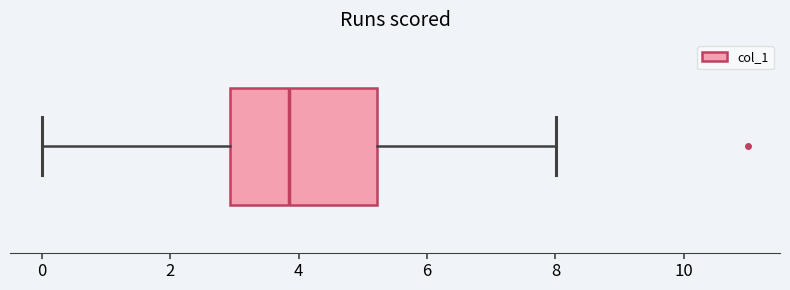

Transcribe this box plot: give where the median line is, the range the box spans, and where the two whiskers end, as read against the x-axis. The values are not printed on the chart, so give them approximately, as read against the axis.

median 3.8, box 3.0 to 5.2, whiskers 0.0 to 8.0